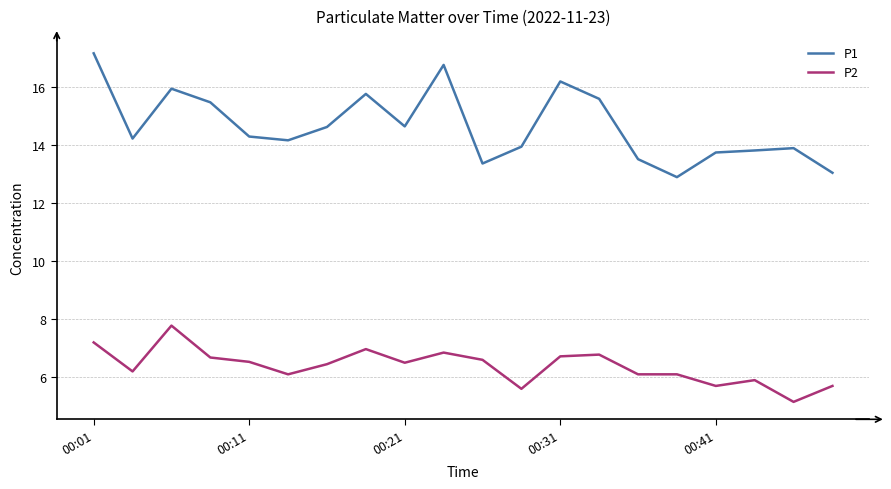

Which series has the largest range (max minus min)?

P1